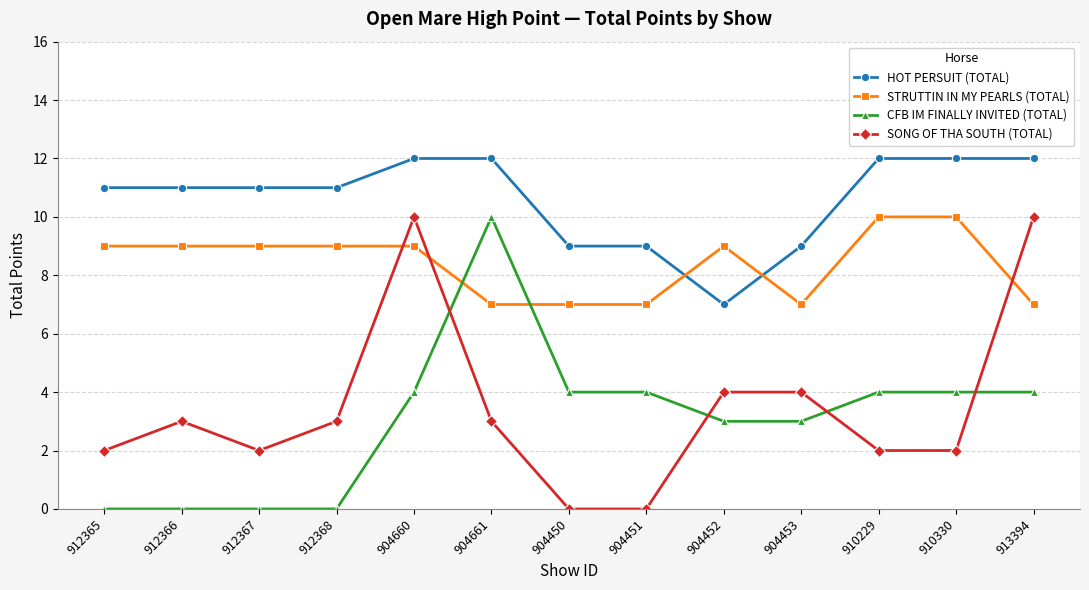

Rank the series at 904451 from highest to lowest value.

HOT PERSUIT (TOTAL), STRUTTIN IN MY PEARLS (TOTAL), CFB IM FINALLY INVITED (TOTAL), SONG OF THA SOUTH (TOTAL)